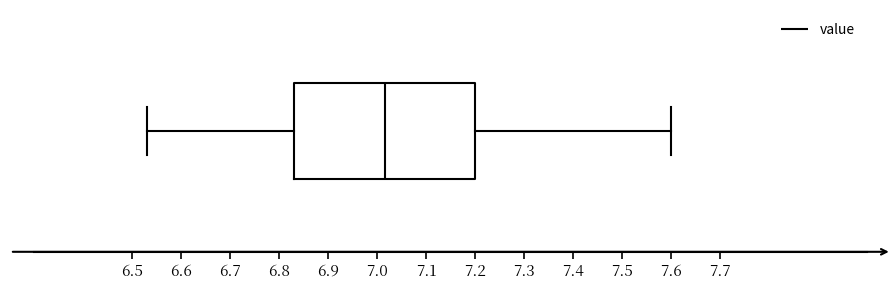

Read this box plot against the x-axis: the position of the median line, the range covered by the box, and the ends of both whiskers. The values are not printed on the chart, so give them approximately, as read against the axis.

median 7.02, box 6.83 to 7.20, whiskers 6.53 to 7.60